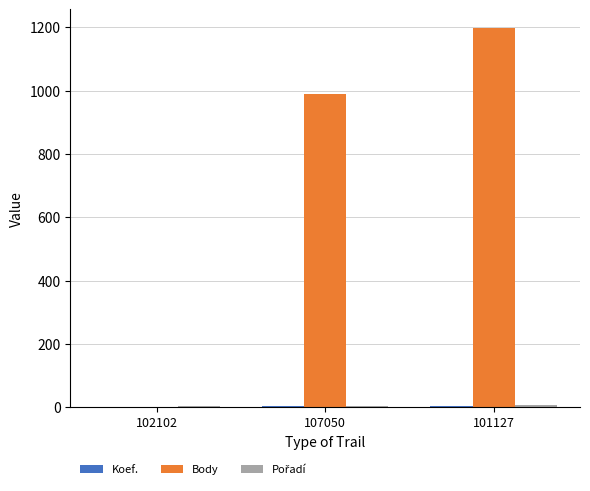

How many series are shown in this chart?

3